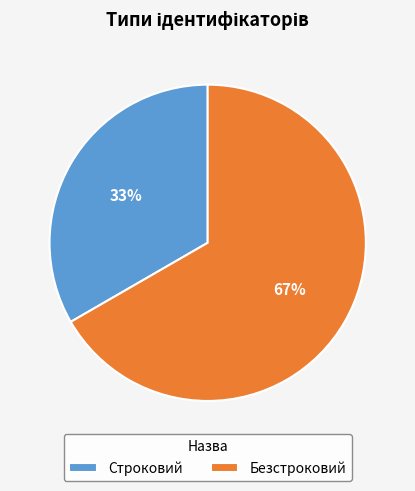

Rank the categories by value from lowest to highest.

Строковий, Безстроковий